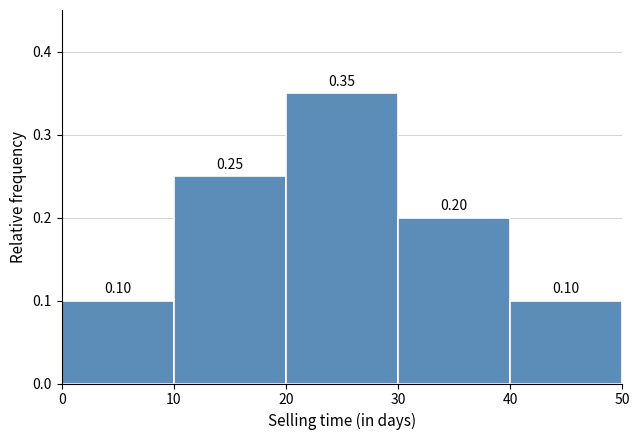

What is the height of the bar covering 20 to 30 on the x-axis?

0.35